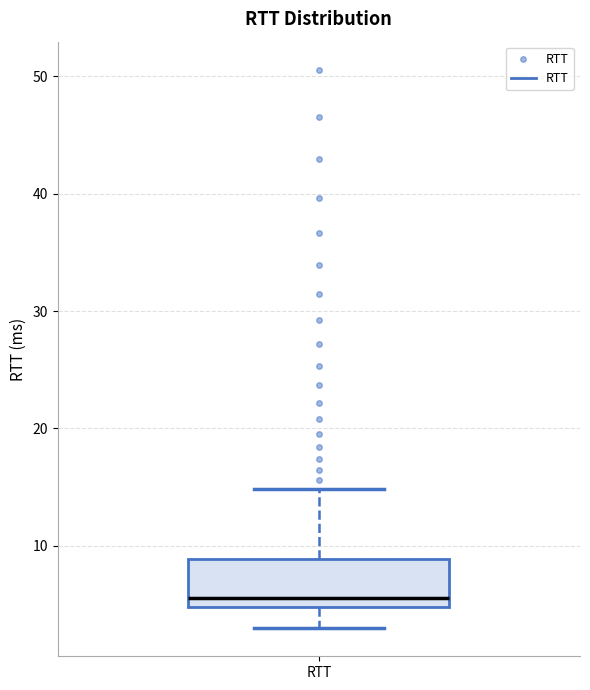

Read this box plot against the y-axis: the position of the median line, the range covered by the box, and the ends of both whiskers. The values are not printed on the chart, so give them approximately, as read against the axis.

median 6, box 5 to 9, whiskers 3 to 15